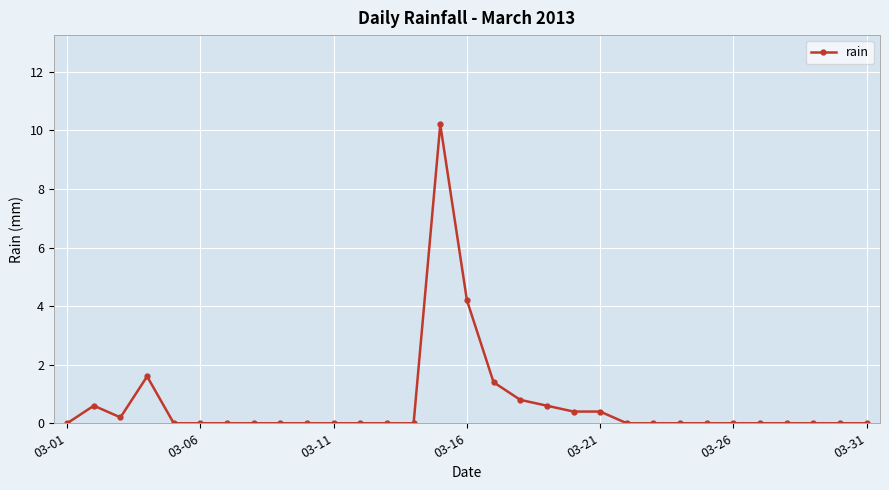

What is the value of the 4th point from the left?

1.6